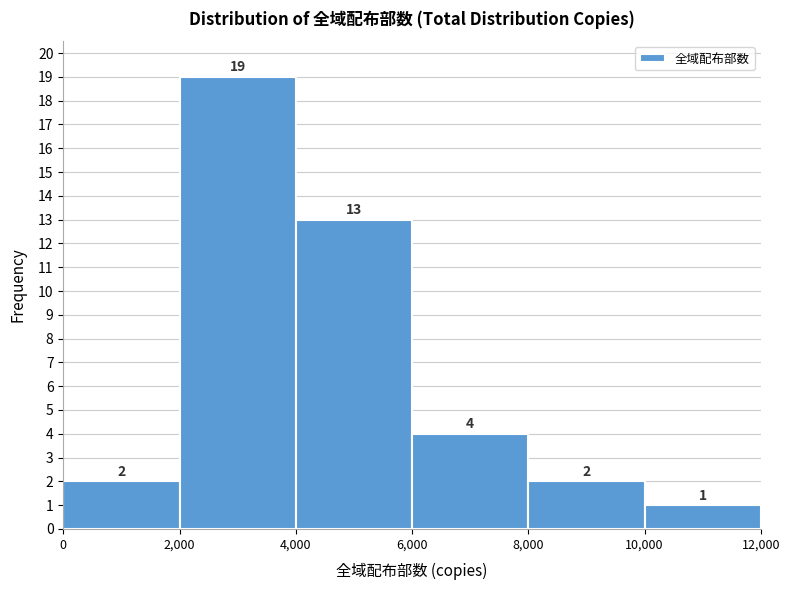

Reading left to right, list every bar in this chart as the range it spans on the x-axis followed by its height.

0 to 2,000: 2
2,000 to 4,000: 19
4,000 to 6,000: 13
6,000 to 8,000: 4
8,000 to 10,000: 2
10,000 to 12,000: 1